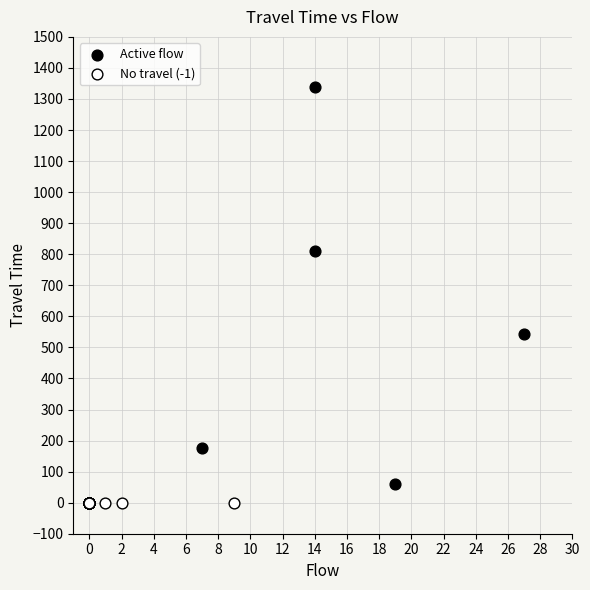

What are all the series names shown in the legend?

Active flow, No travel (-1)